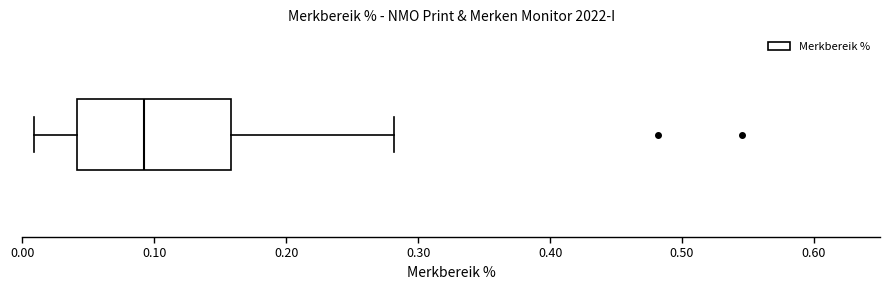

Transcribe this box plot: give where the median line is, the range the box spans, and where the two whiskers end, as read against the x-axis. The values are not printed on the chart, so give them approximately, as read against the axis.

median 0.09, box 0.04 to 0.16, whiskers 0.01 to 0.28